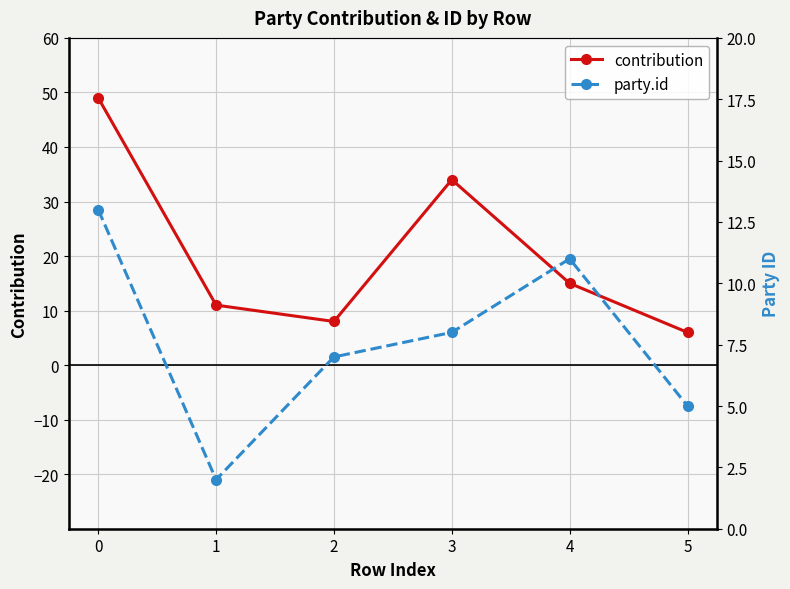

Is it true that party.id equals 7 at 2?

True